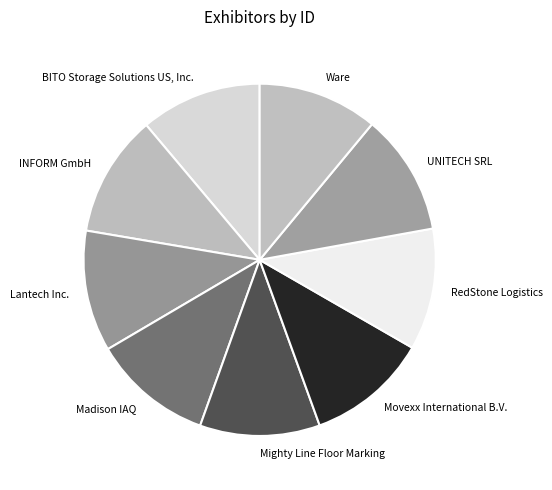

Approximately how many times larger is the value at UNITECH SRL compared to INFORM GmbH?

1.0